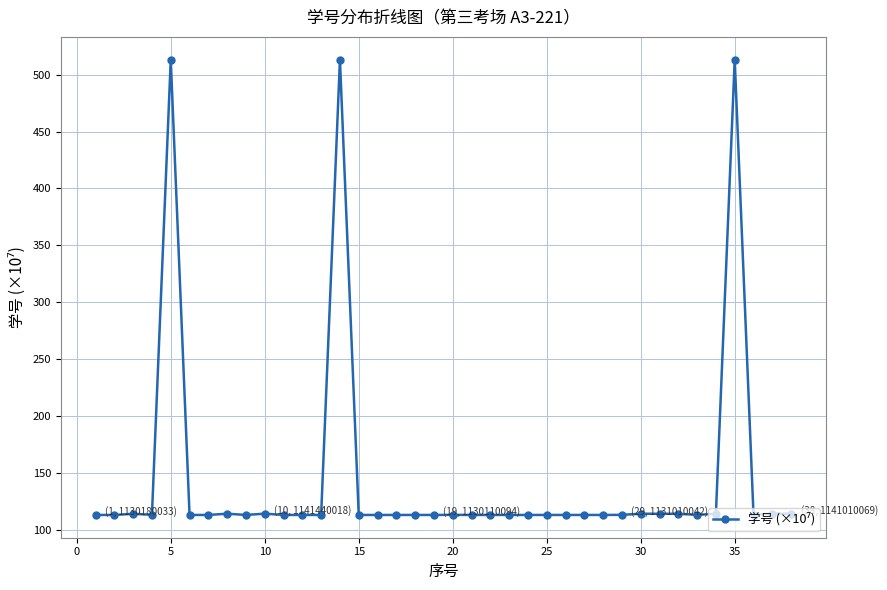

What is the value of the 11th point from the left?

113.0